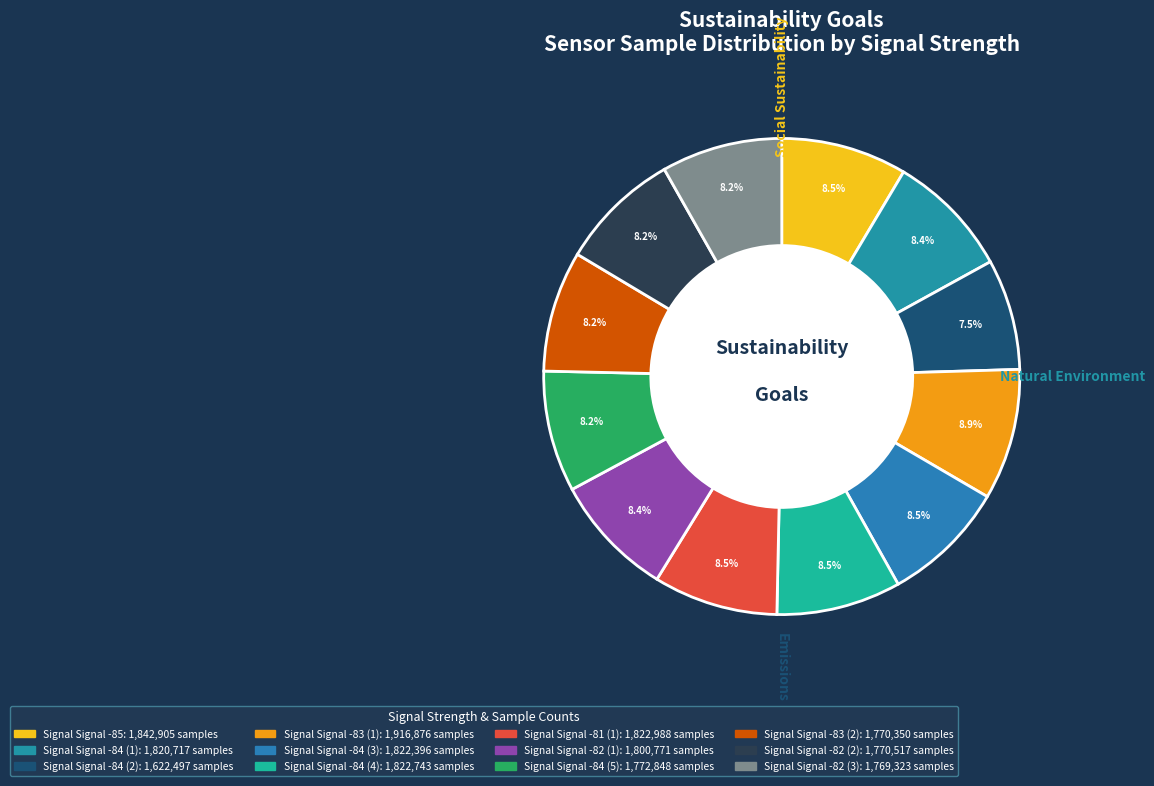

How many slices are in this pie chart?

12